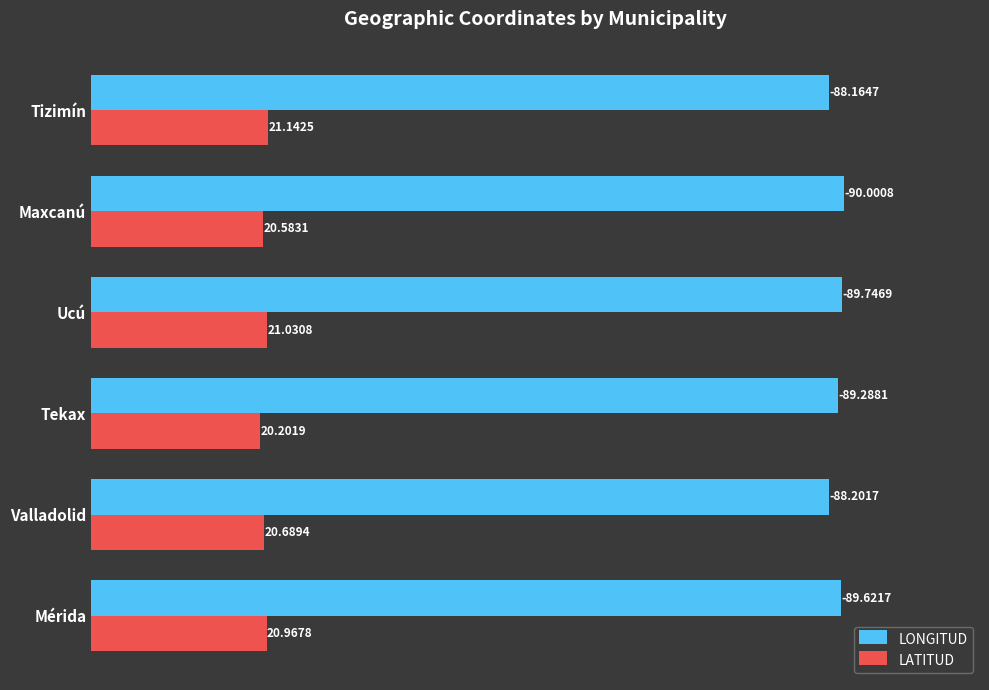

Where is LATITUD nearest to the value 20?

Tekax